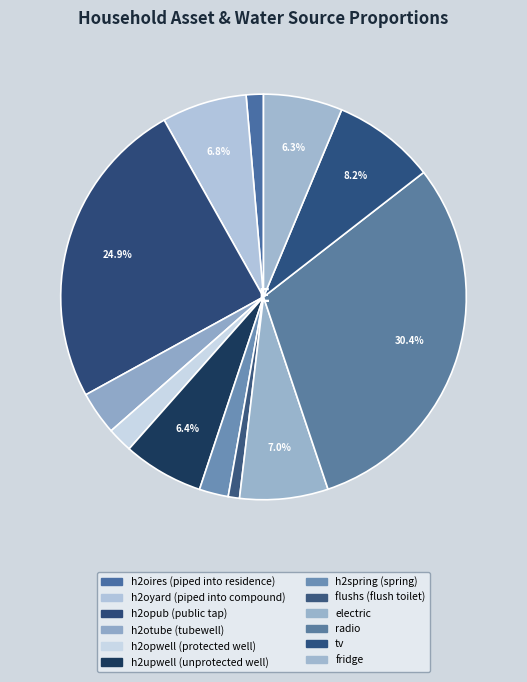

What portion of the pie excludes h2oyard (piped into compound)?

93.2%